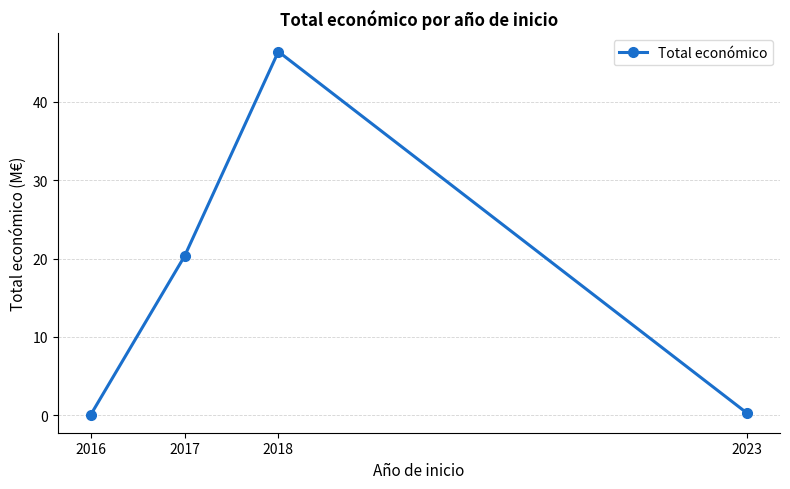

How many lines are shown in the chart?

1